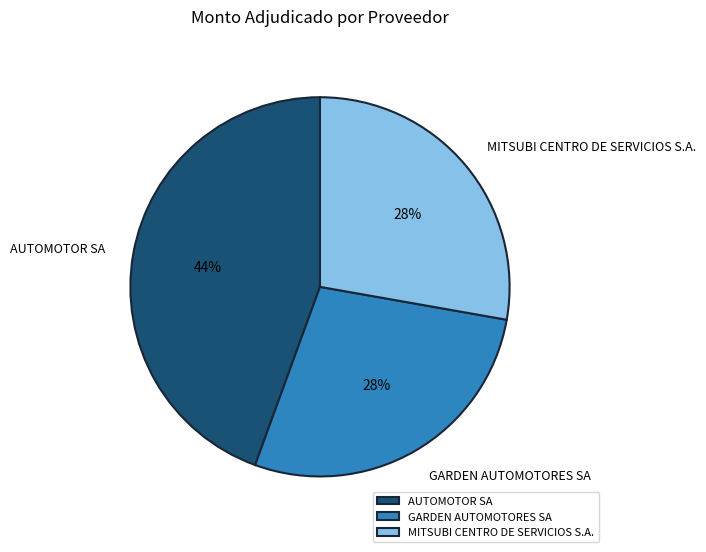

How many slices are in this pie chart?

3